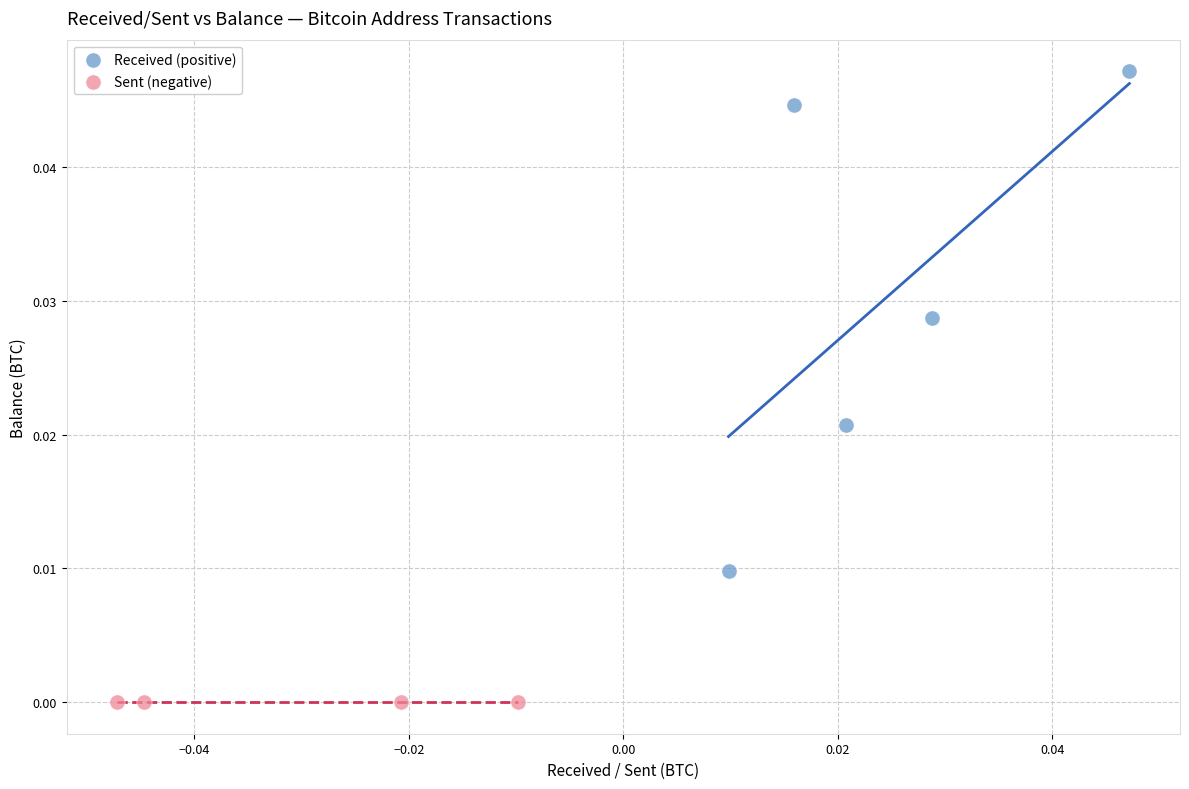

Which series reaches the minimum Y coordinate?

Sent (negative)